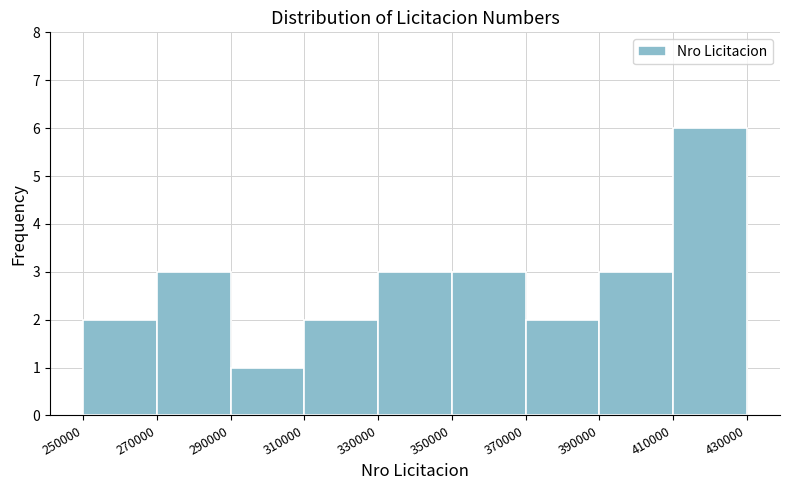

How tall is the bar that spans 410000 to 430000 on the x-axis? The values are not printed on the chart, so give them approximately, as read against the axis.

6